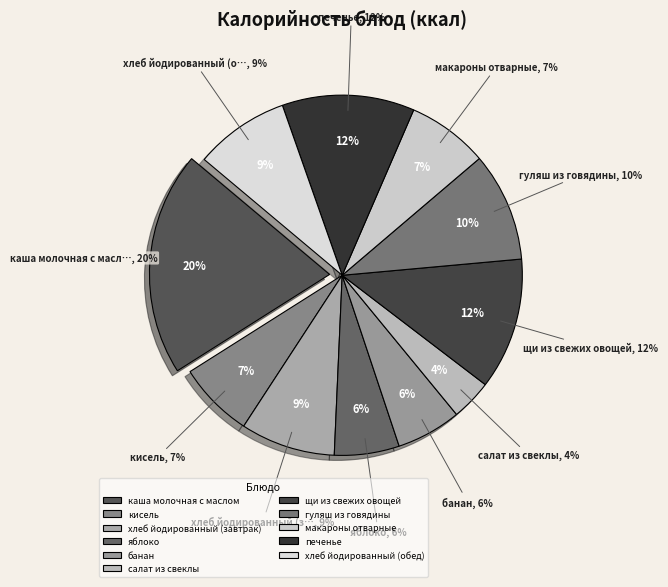

Combined, what portion of the pie is каша молочная с маслом and кисель?

26.9%